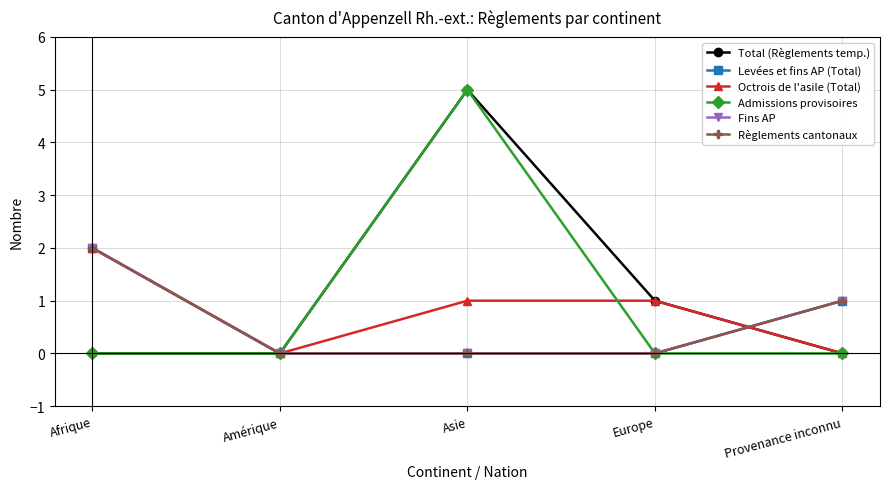

Which has a higher value, Europe or Amérique?

Europe